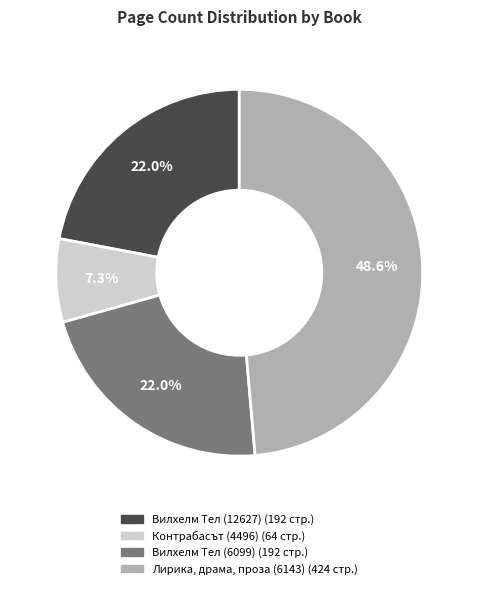

What is the largest slice in the pie chart?

Лирика, драма, проза (6143)